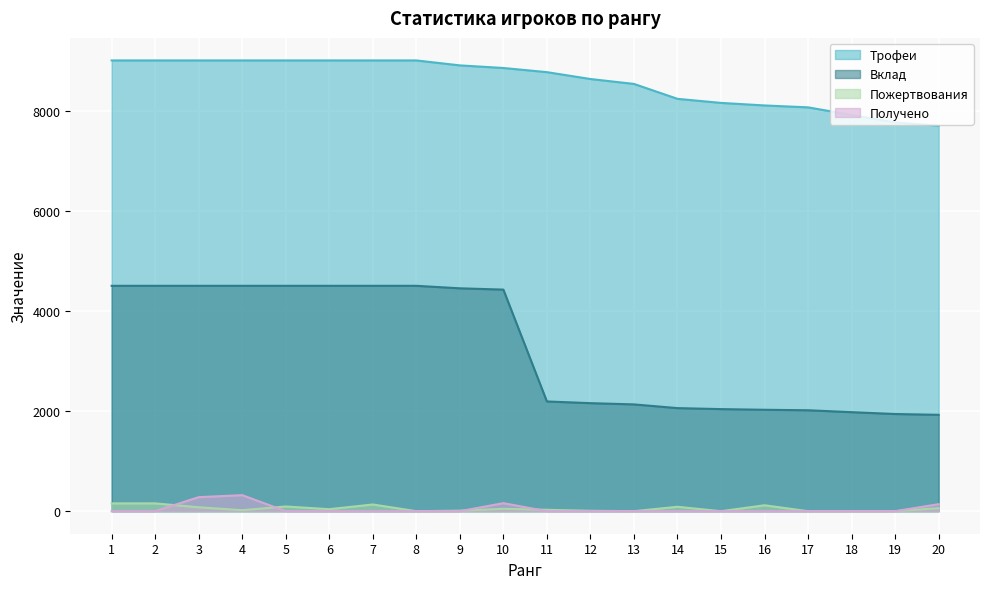

Where is Получено nearest to the value 160?

10